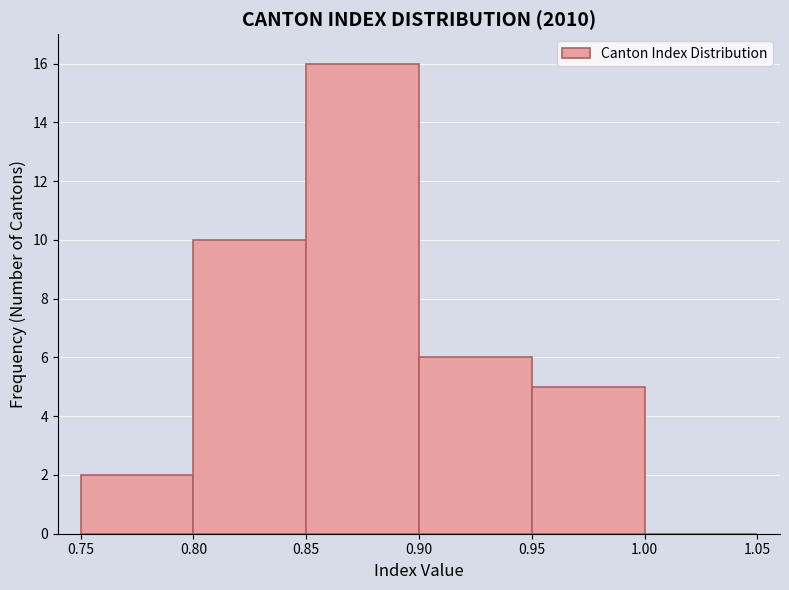

Reading left to right, transcribe this chart: for each bar, give the range it covers on the x-axis and its height. The values are not printed on the chart, so give them approximately, as read against the axis.

0.75 to 0.80: 2
0.80 to 0.85: 10
0.85 to 0.90: 16
0.90 to 0.95: 6
0.95 to 1.00: 5
1.00 to 1.05: 0